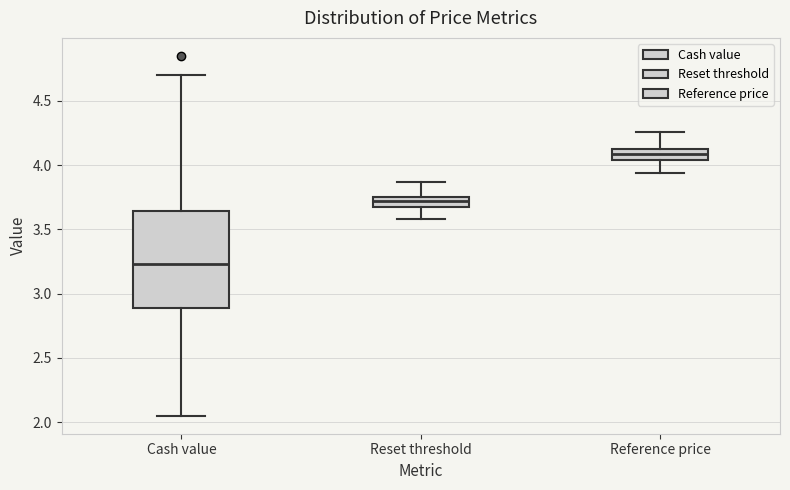

Comparing the boxes themselves (not the whiskers), which one is the tallest?

Cash value